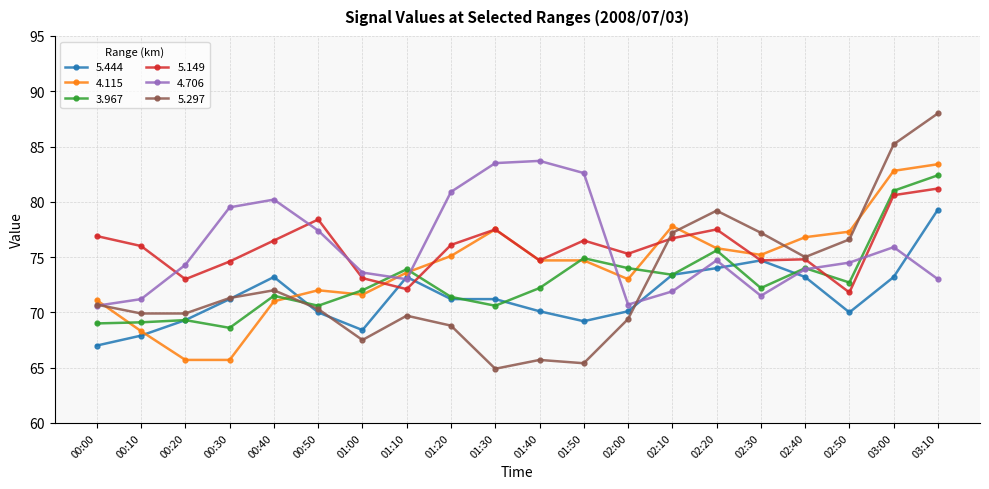

At which category is the sum across all series the highest?

03:10